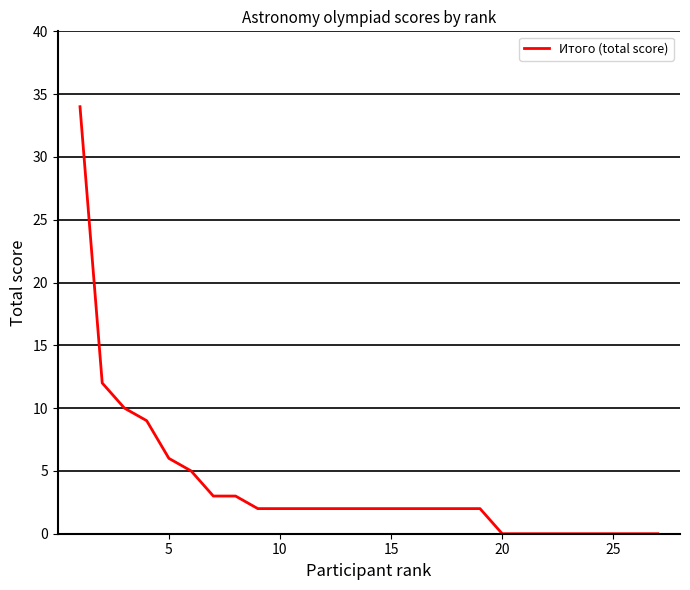

What is the greatest value displayed?

34